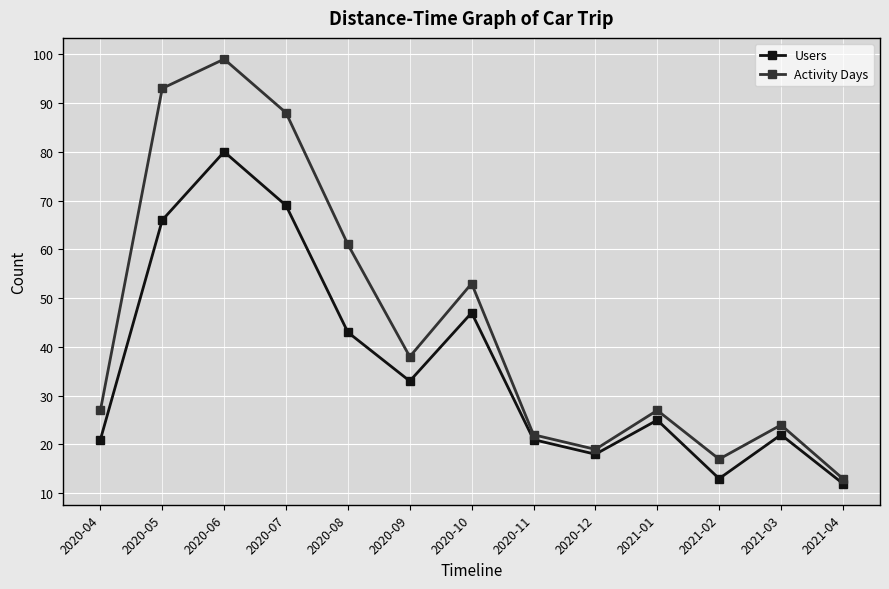

Which series has the largest total across all categories?

Activity Days